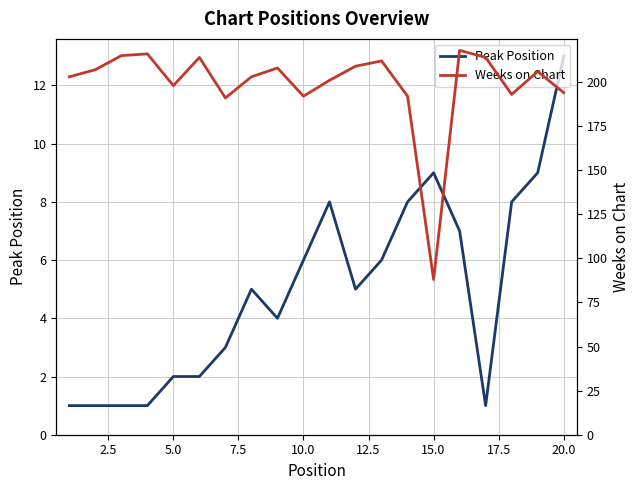

What is the smallest value displayed?

1